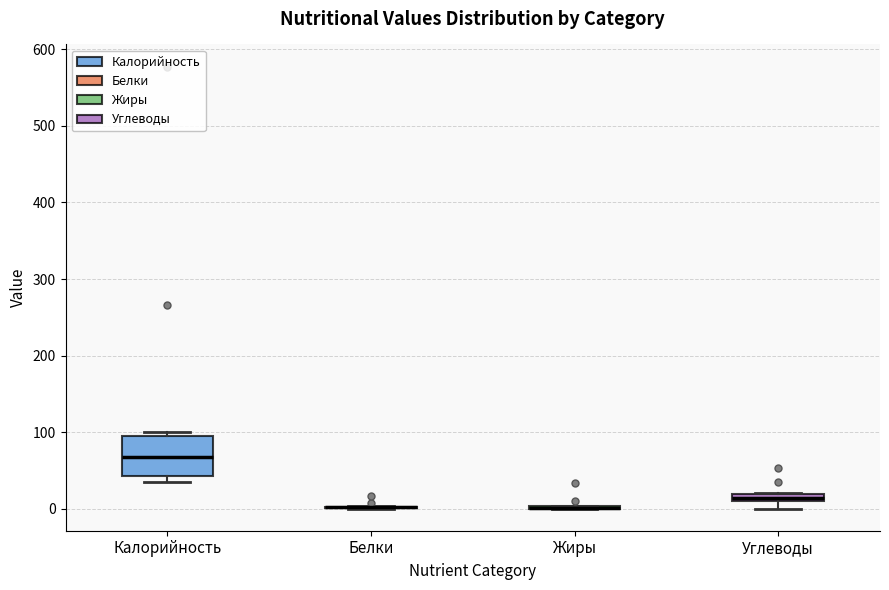

Which box is the tallest, from its lower edge to its upper edge?

Калорийность